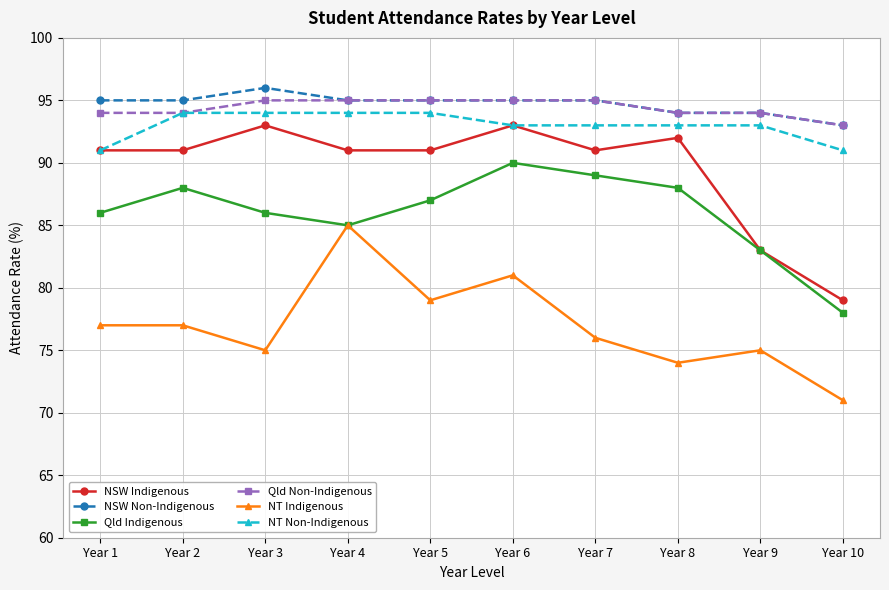

How many series are shown in this chart?

6